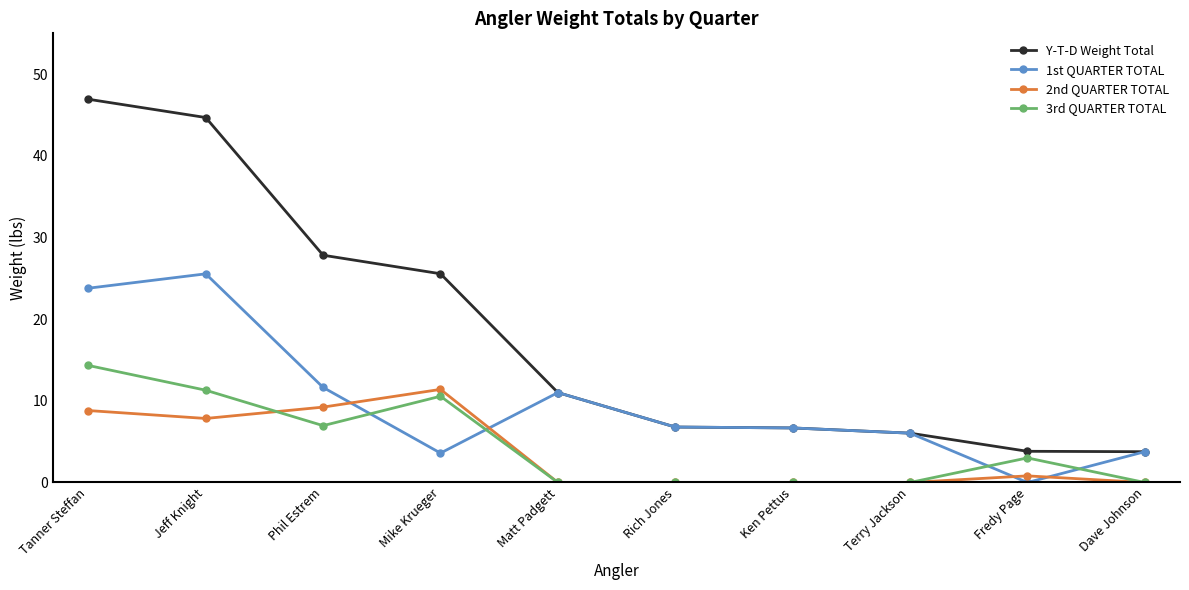

Is the value of 1st QUARTER TOTAL at Rich Jones greater than the value of 2nd QUARTER TOTAL at Dave Johnson?

Yes